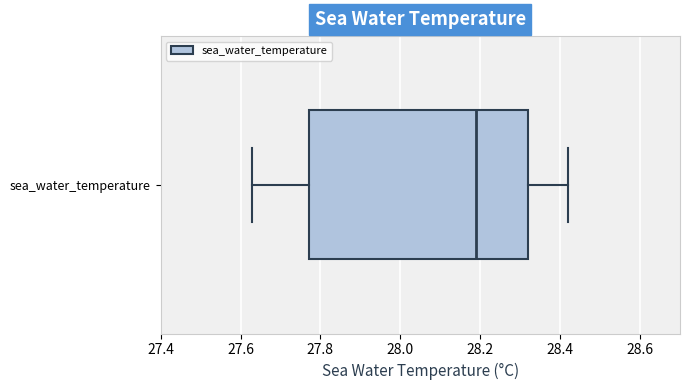

Transcribe this box plot: give where the median line is, the range the box spans, and where the two whiskers end, as read against the x-axis. The values are not printed on the chart, so give them approximately, as read against the axis.

median 28.20, box 27.78 to 28.32, whiskers 27.64 to 28.42